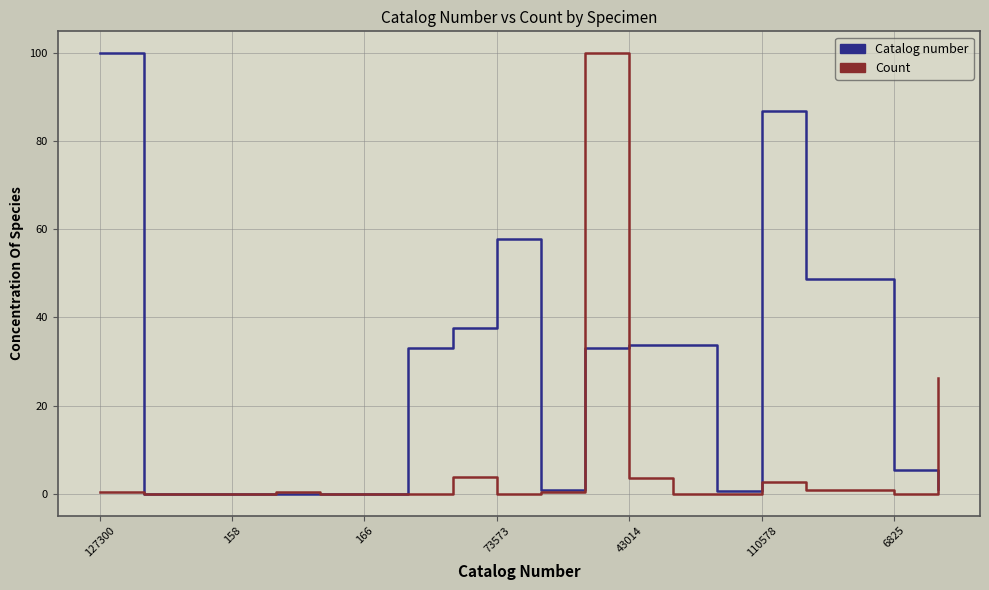

Is this an area chart (filled region under the line)?

No